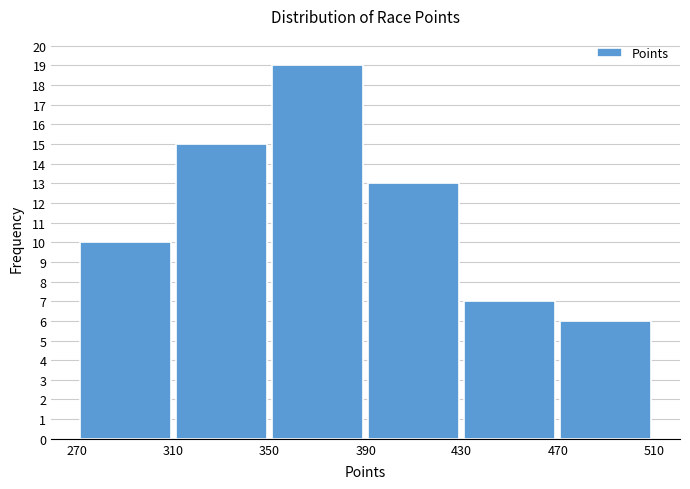

Reading left to right, list every bar in this chart as the range it spans on the x-axis followed by its height. The values are not printed on the chart, so give them approximately, as read against the axis.

270 to 310: 10
310 to 350: 15
350 to 390: 19
390 to 430: 13
430 to 470: 7
470 to 510: 6